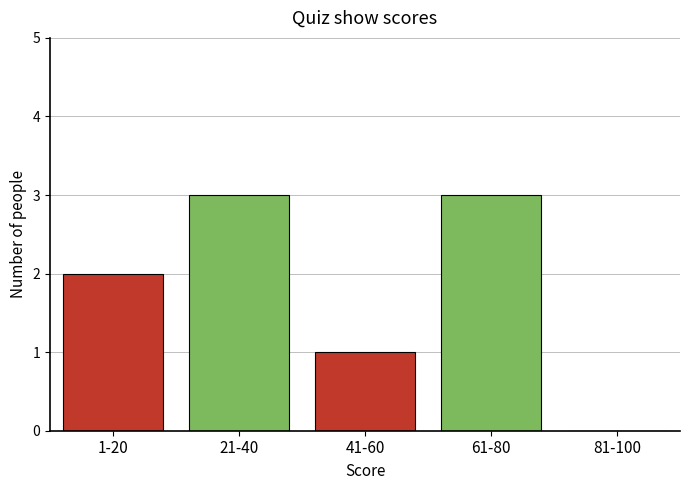

Reading left to right, transcribe all the data shown in this chart.

1-20=2	21-40=3	41-60=1	61-80=3	81-100=0